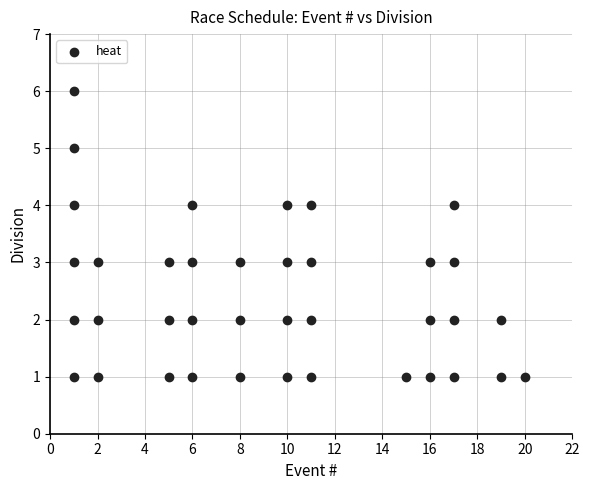

What is the range of X values (max minus min)?

19